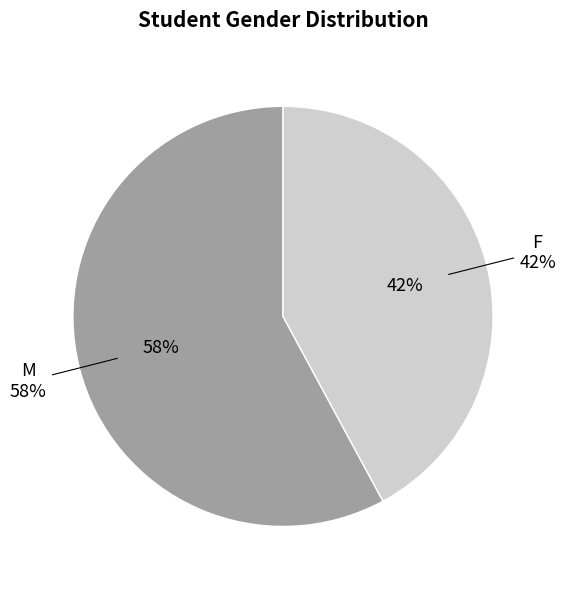

Is F the majority of the pie?

No